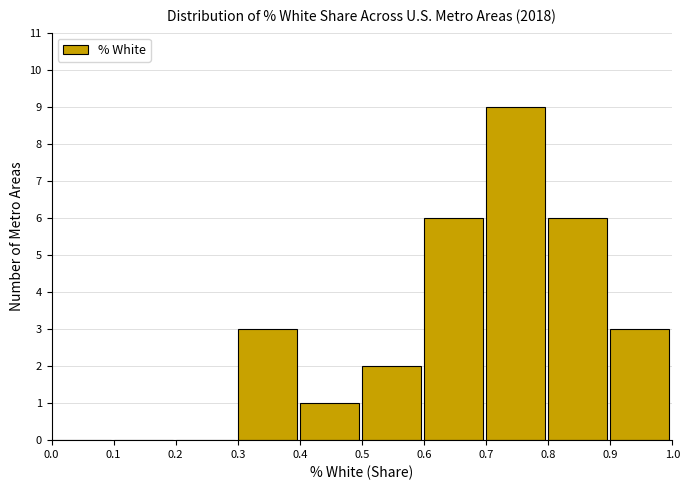

Over which range of the x-axis is the bar tallest?

0.7 to 0.8